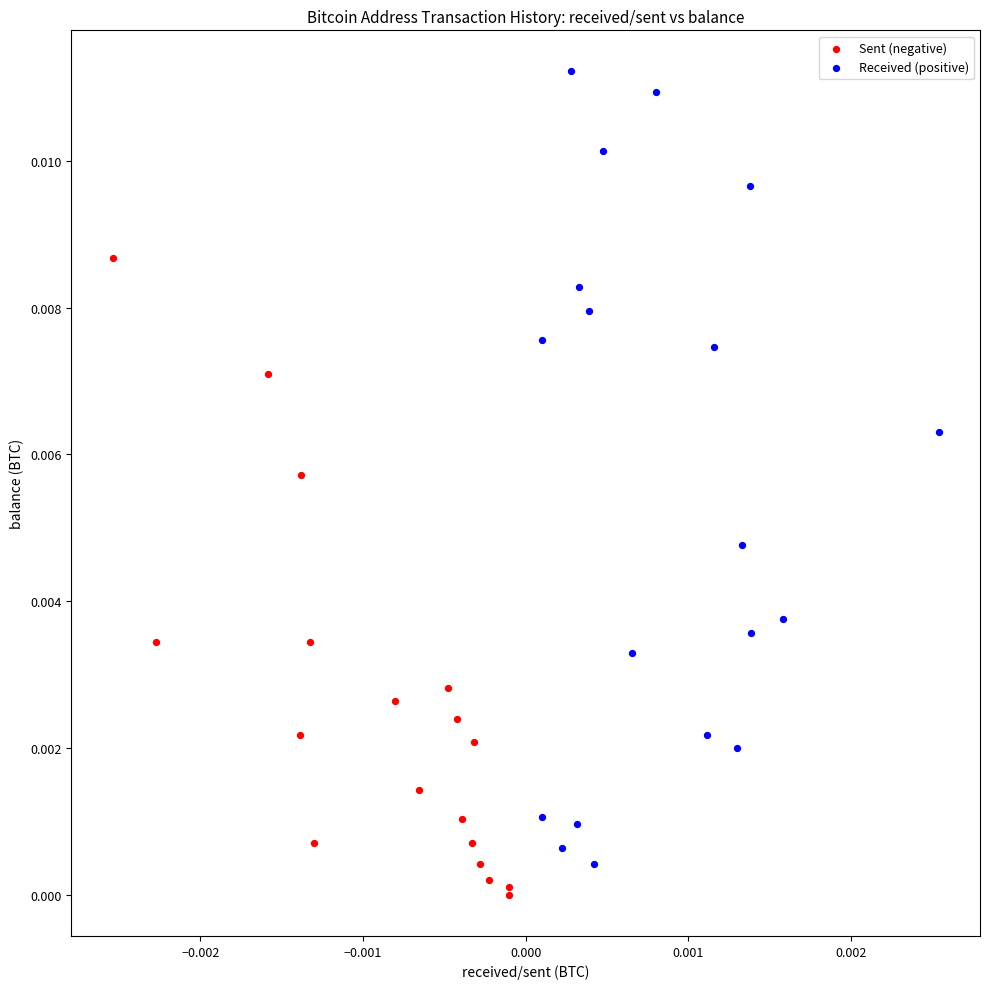

Which series reaches the maximum Y coordinate?

Received (positive)